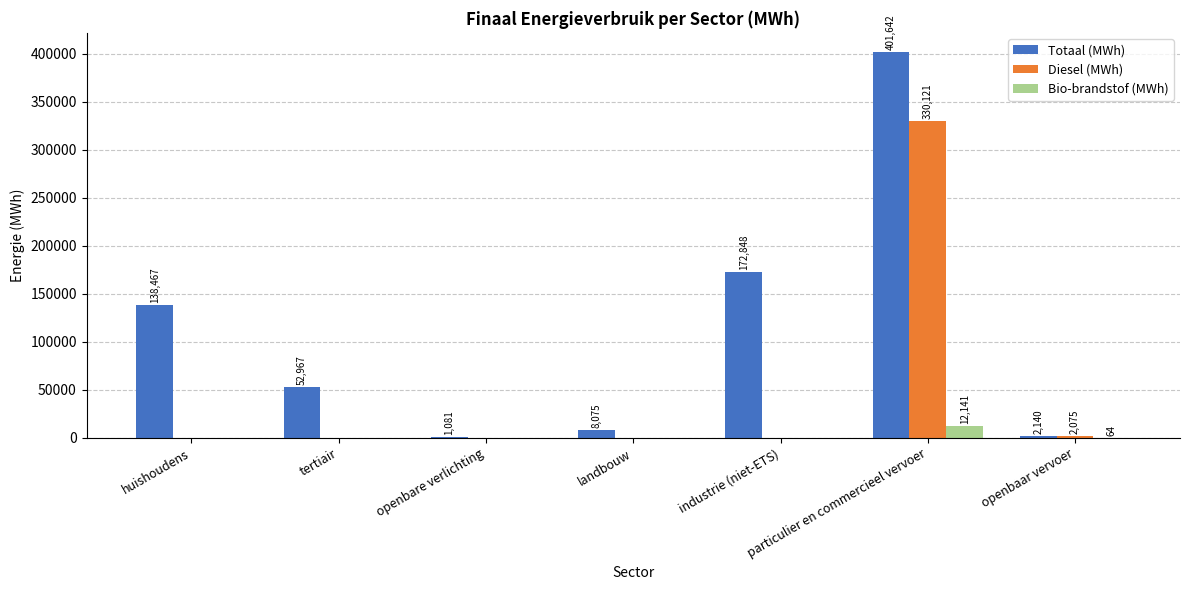

How many groups of bars are there?

7